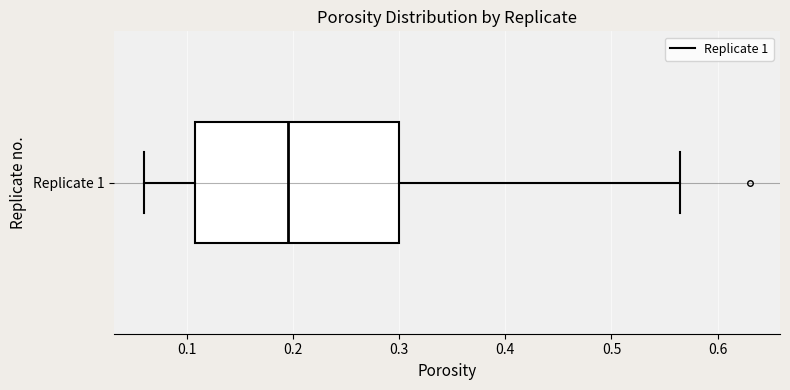

Read this box plot against the x-axis: the position of the median line, the range covered by the box, and the ends of both whiskers. The values are not printed on the chart, so give them approximately, as read against the axis.

median 0.20, box 0.11 to 0.30, whiskers 0.06 to 0.56